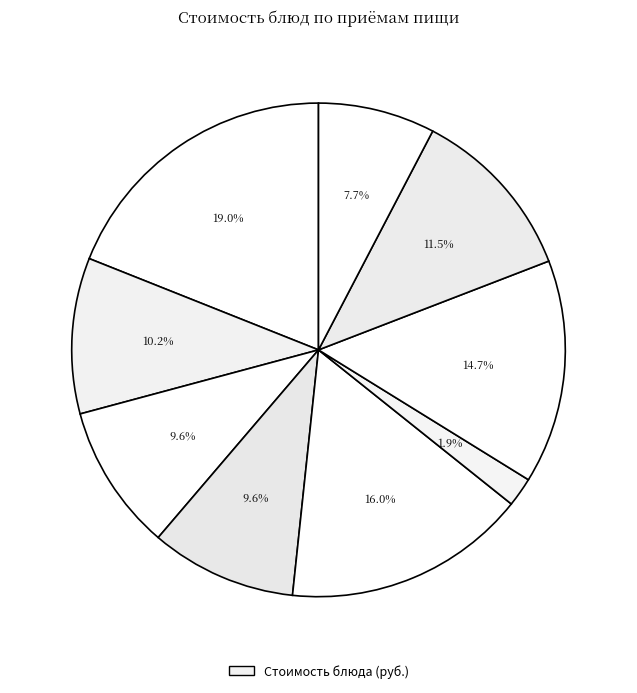

How many slices are in this pie chart?

9